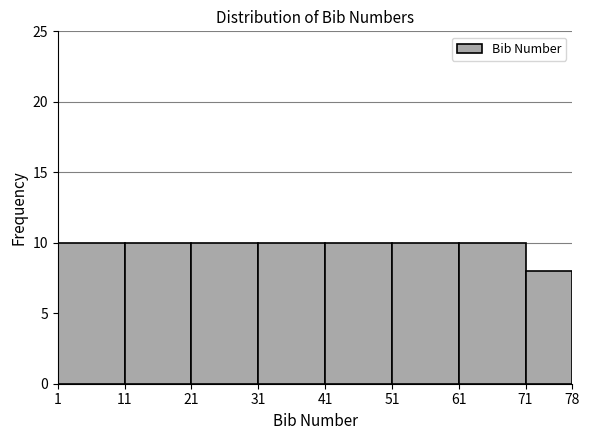

How tall is the bar that spans 21 to 31 on the x-axis? The values are not printed on the chart, so give them approximately, as read against the axis.

10